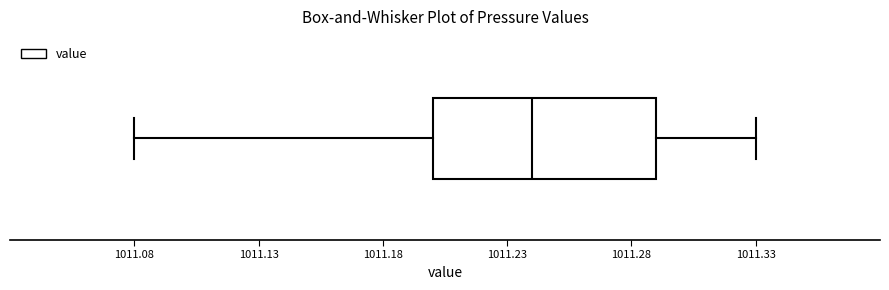

Where does the left whisker of the box end on the x-axis? The values are not printed on the chart, so give them approximately, as read against the axis.

1011.08